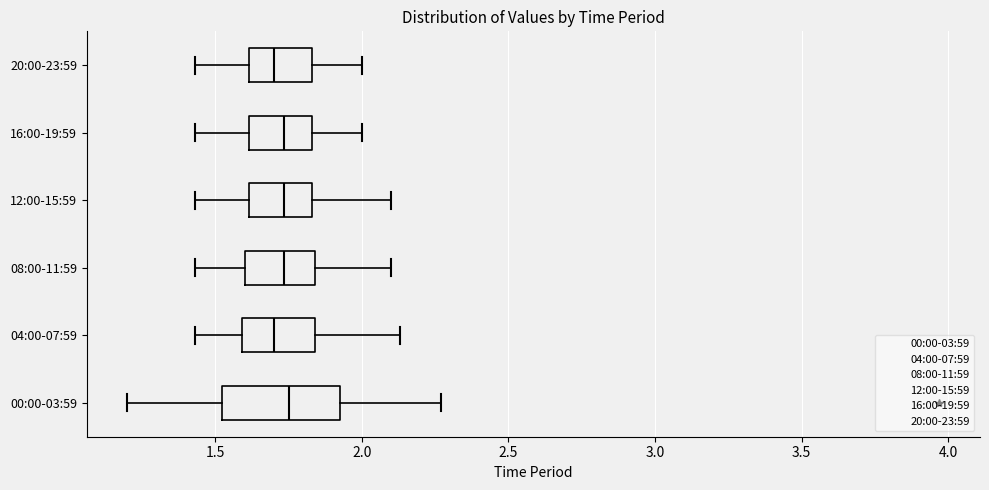

Comparing the boxes themselves (not the whiskers), which one is the widest?

00:00-03:59